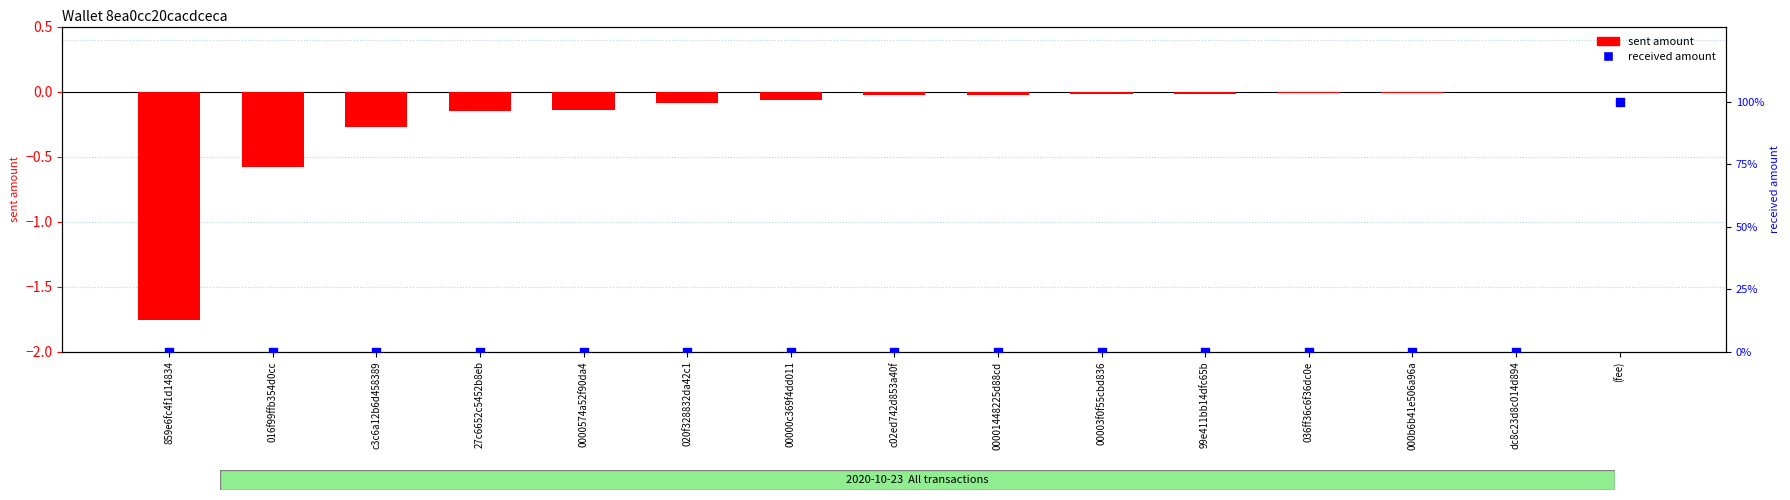

What are all the series names shown in the legend?

sent amount, received amount